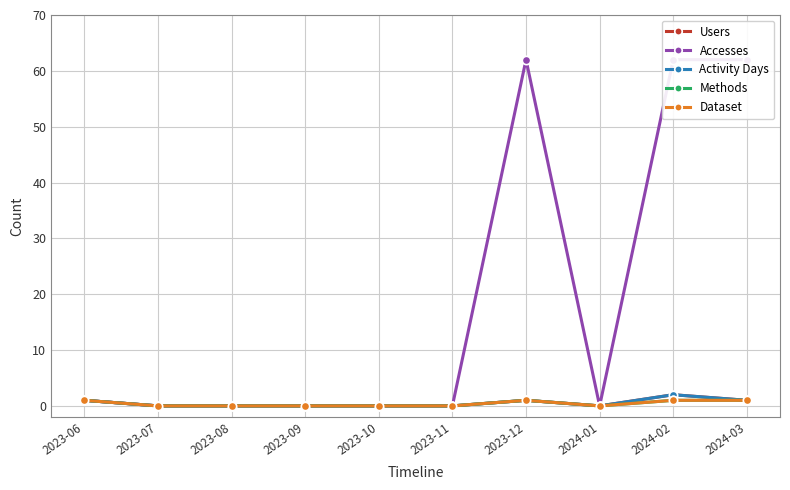

Reading left to right, extract all data points from this chart.

Users: 1	0	0	0	0	0	1	0	2	1
Accesses: 1	0	0	0	0	0	62	0	62	62
Activity Days: 1	0	0	0	0	0	1	0	2	1
Methods: 1	0	0	0	0	0	1	0	1	1
Dataset: 1	0	0	0	0	0	1	0	1	1